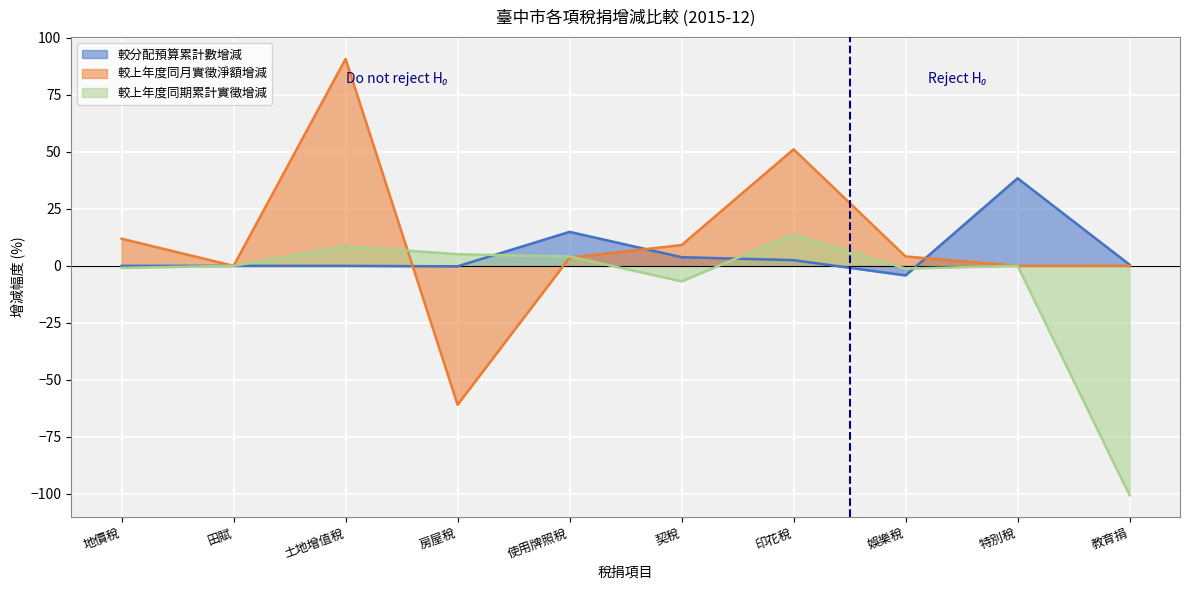

At which category does the chart reach its minimum across all series?

教育捐